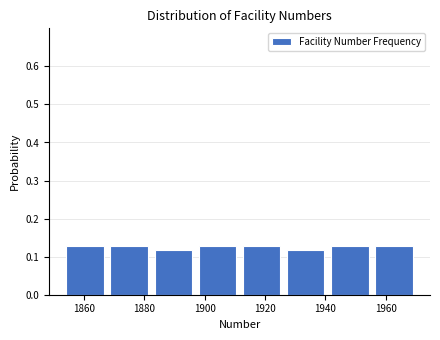

Reading left to right, list every bar in this chart as the range it spans on the x-axis followed by its height. Neither the bar edges nor the heights are printed on the chart, so give them approximately, as read against the axes.

1854 to 1868: 0.13
1868 to 1882: 0.13
1882 to 1896: 0.12
1896 to 1912: 0.13
1912 to 1926: 0.13
1926 to 1940: 0.12
1940 to 1956: 0.13
1956 to 1970: 0.13